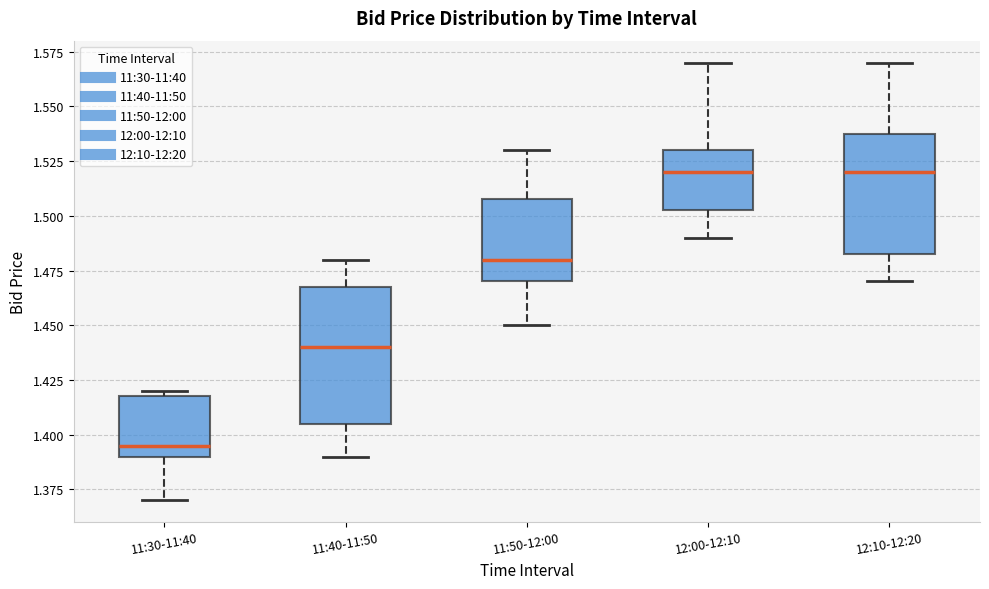

Which box is the tallest, from its lower edge to its upper edge?

11:40-11:50